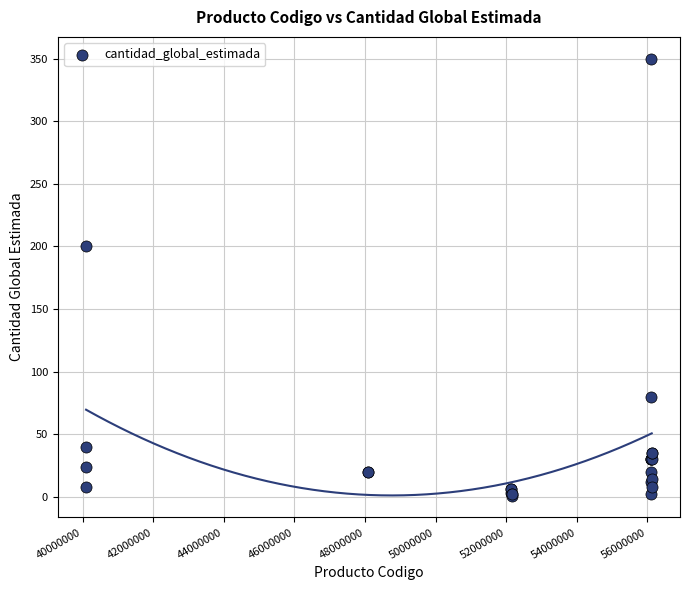

What Y value in the scatter plot is closest to 175?

200